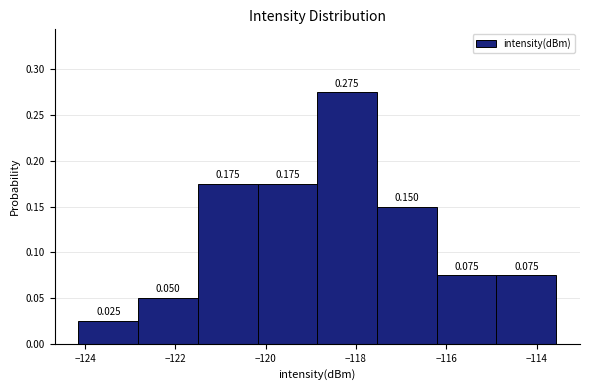

How tall is the bar that spans -124.2 to -122.8 on the x-axis? The bar edges are not printed on the chart, so give them approximately, as read against the axis.

0.025